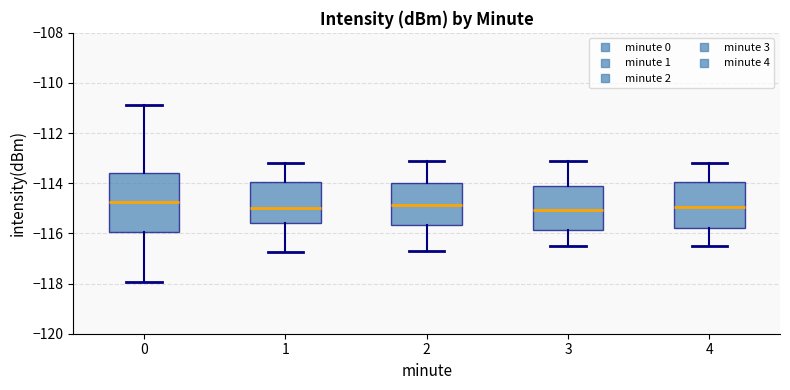

Reading left to right, transcribe this box plot: for each box, give where its median line is, the range the box spans, and where its two whiskers end, as read against the y-axis. The values are not printed on the chart, so give them approximately, as read against the axis.

0: median -114.8, box -116.0 to -113.6, whiskers -118.0 to -110.8
1: median -115.0, box -115.6 to -114.0, whiskers -116.8 to -113.2
2: median -114.8, box -115.6 to -114.0, whiskers -116.6 to -113.0
3: median -115.0, box -115.8 to -114.2, whiskers -116.4 to -113.0
4: median -115.0, box -115.8 to -114.0, whiskers -116.4 to -113.2